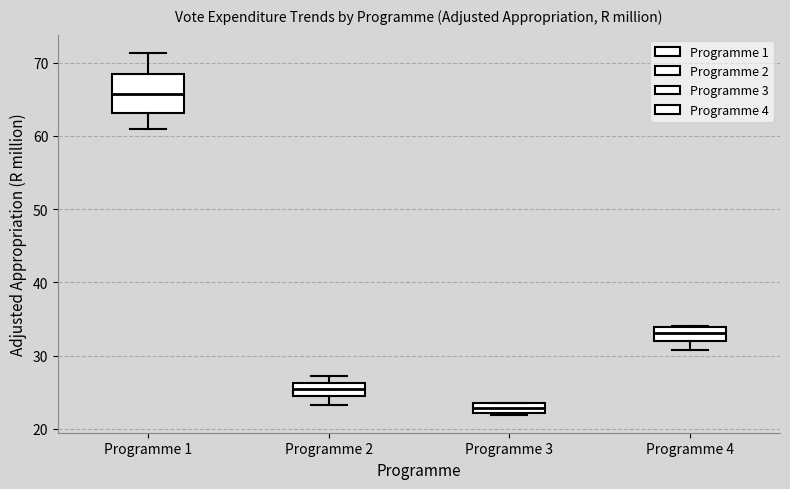

Which box's median line is the lowest?

Programme 3